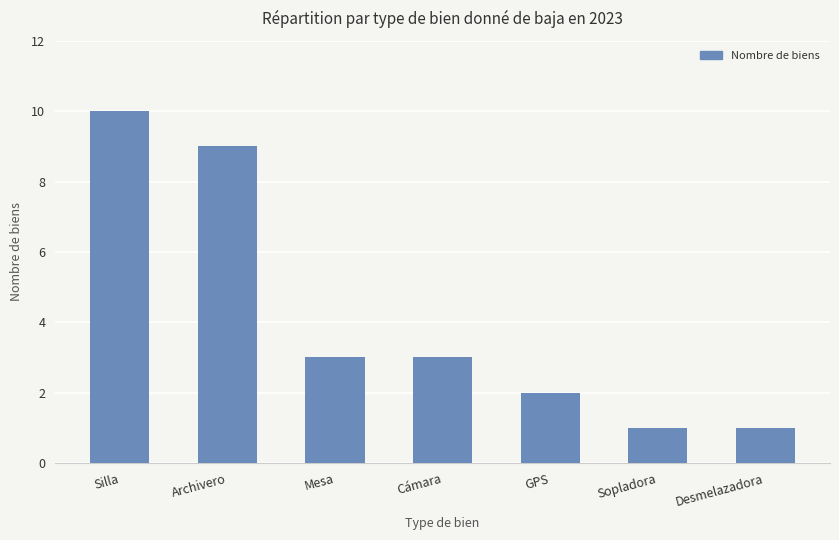

What is the value of the 4th bar from the left?

3